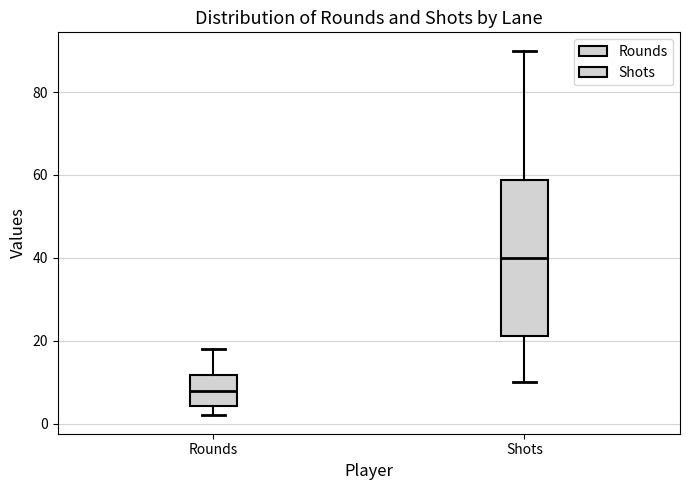

Reading left to right, transcribe this box plot: for each box, give where its median line is, the range the box spans, and where its two whiskers end, as read against the y-axis. The values are not printed on the chart, so give them approximately, as read against the axis.

Rounds: median 8, box 4 to 12, whiskers 2 to 18
Shots: median 40, box 22 to 58, whiskers 10 to 90